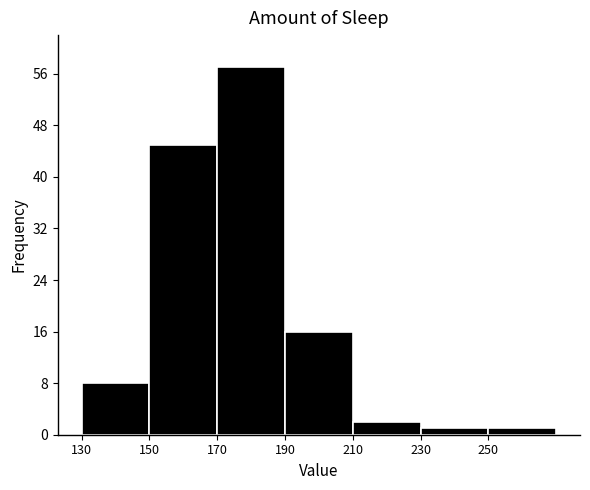

How tall is the bar that spans 210 to 230 on the x-axis? The values are not printed on the chart, so give them approximately, as read against the axis.

2